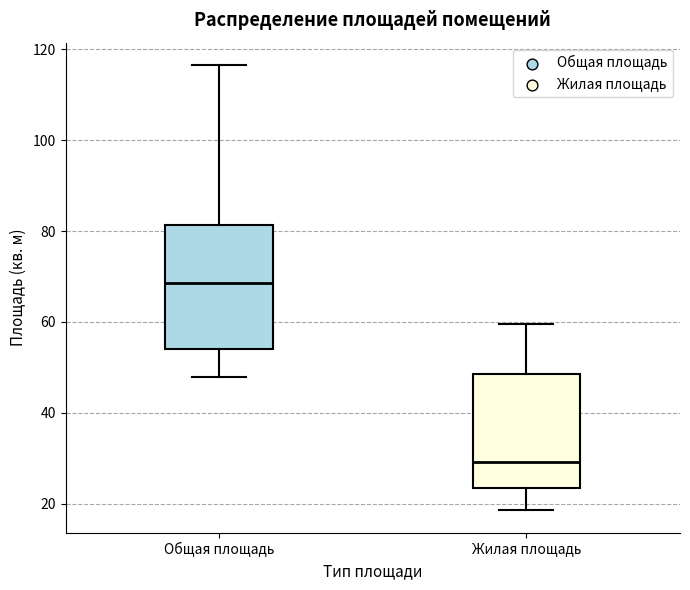

Which box's median line is the highest?

Общая площадь